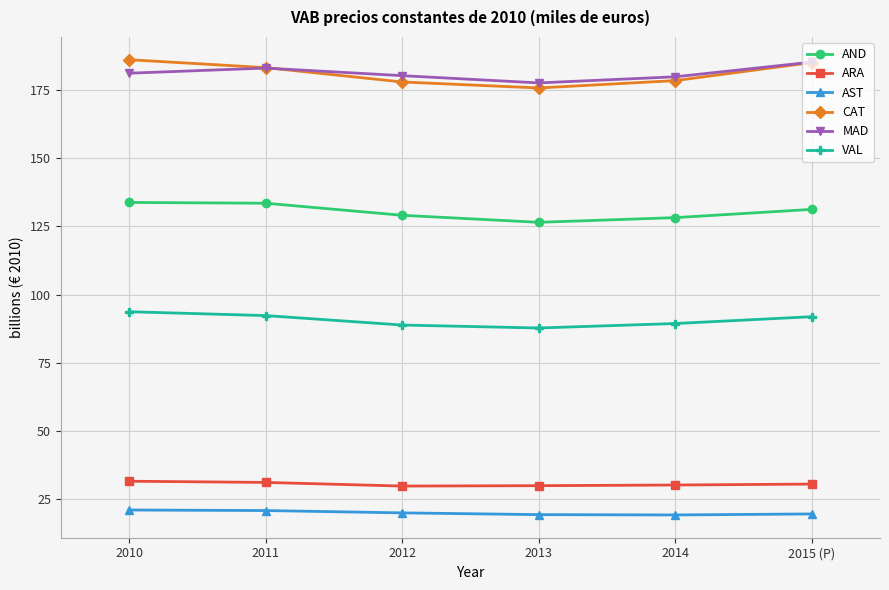

What is the value of the VAL point at the 3rd from the left?

88.8